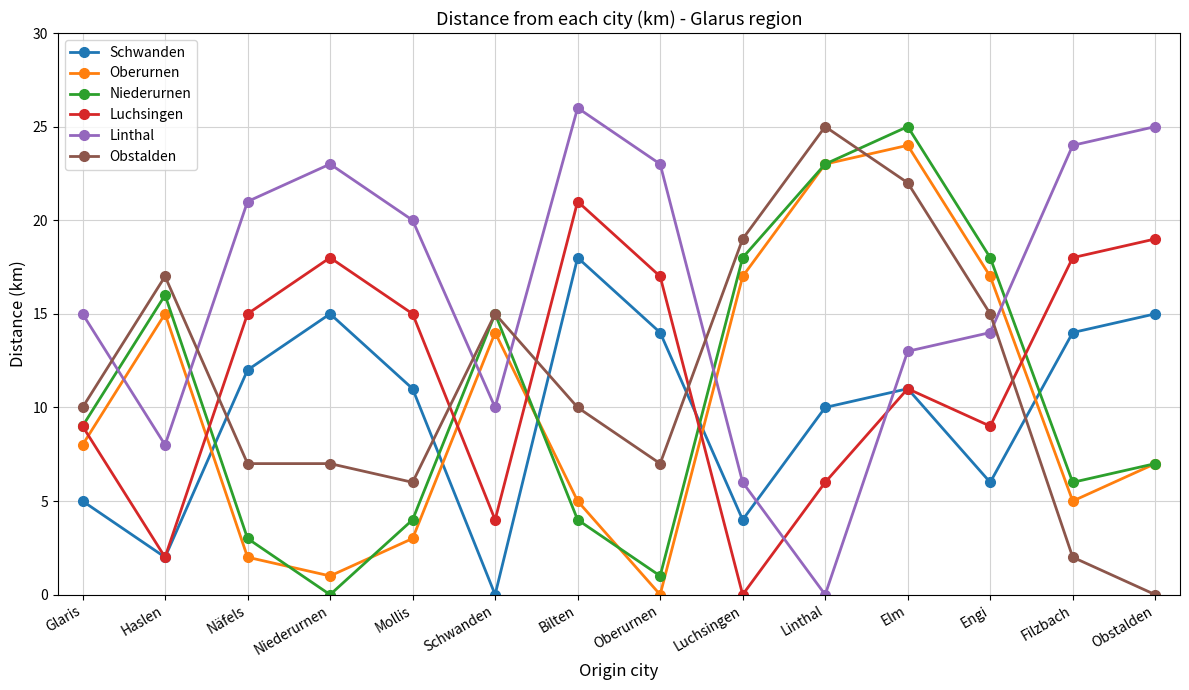

At how many categories does at least one series exceed 2?

14